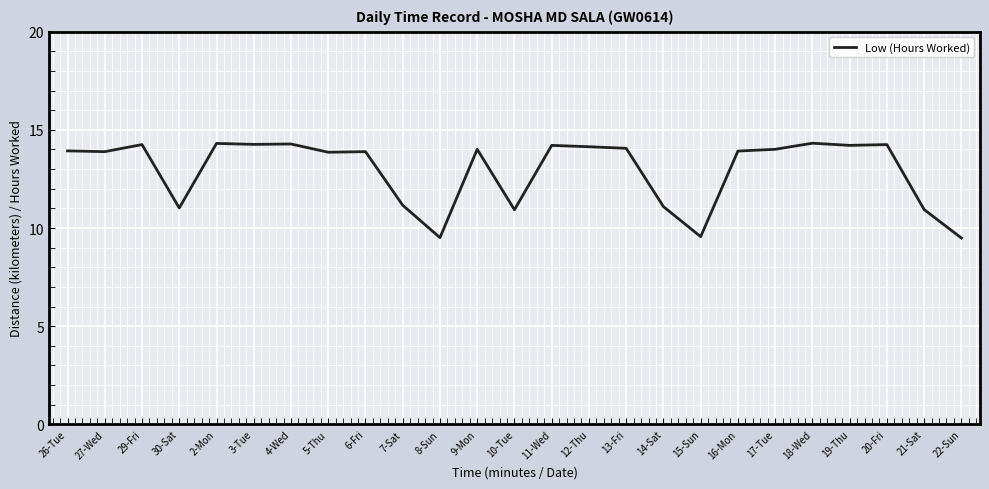

What is the sum of all values?

323.5